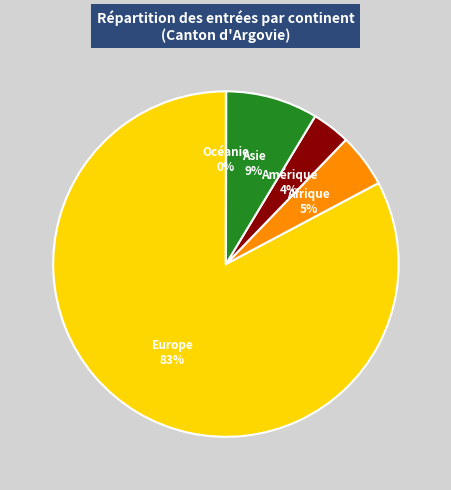

Is there a majority slice in this chart?

Yes